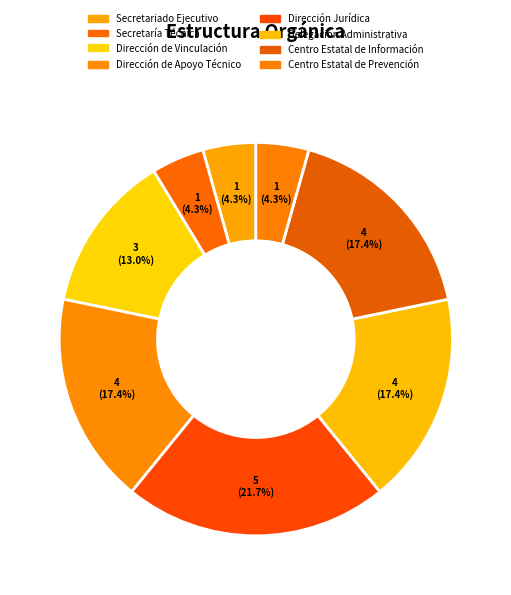

Count the number of slices in the pie.

8